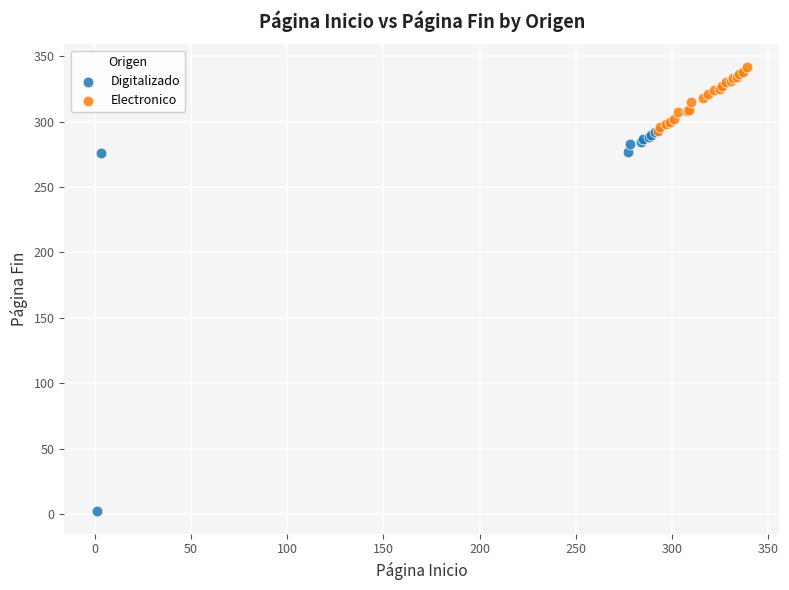

Which series contains the lowest Y value?

Digitalizado